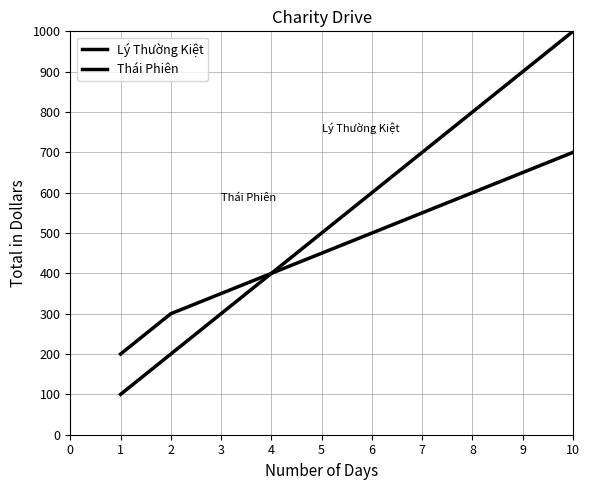

Does the chart have visible grid lines?

Yes